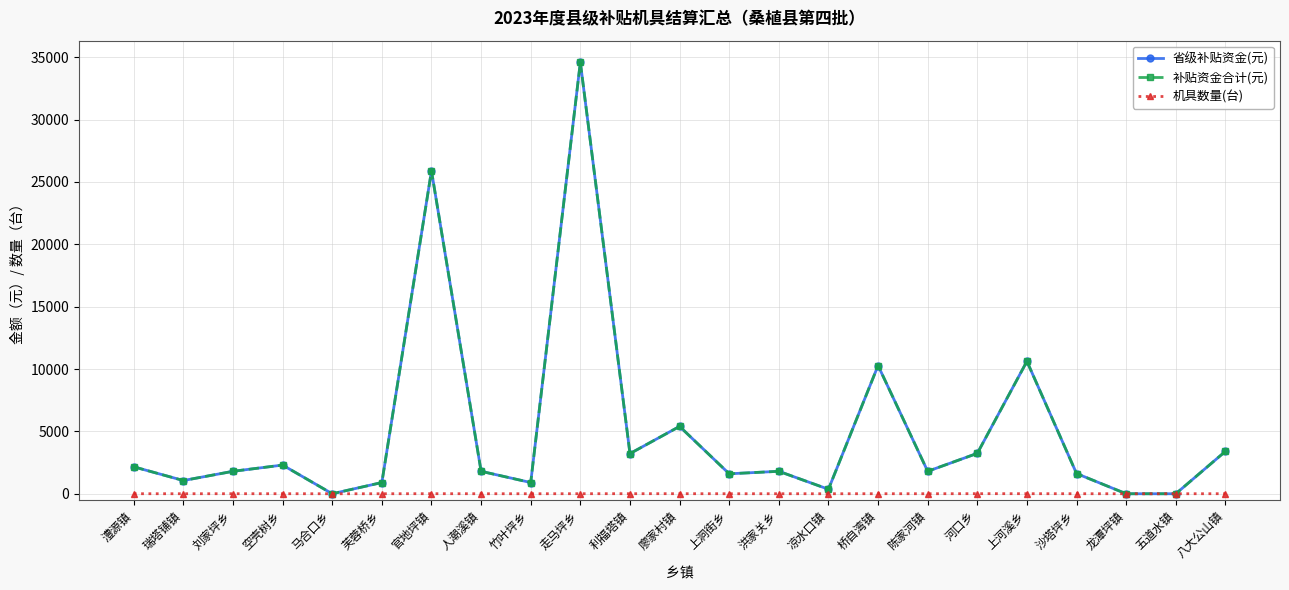

True or false: 机具数量(台) and 补贴资金合计(元) intersect in this chart.

False